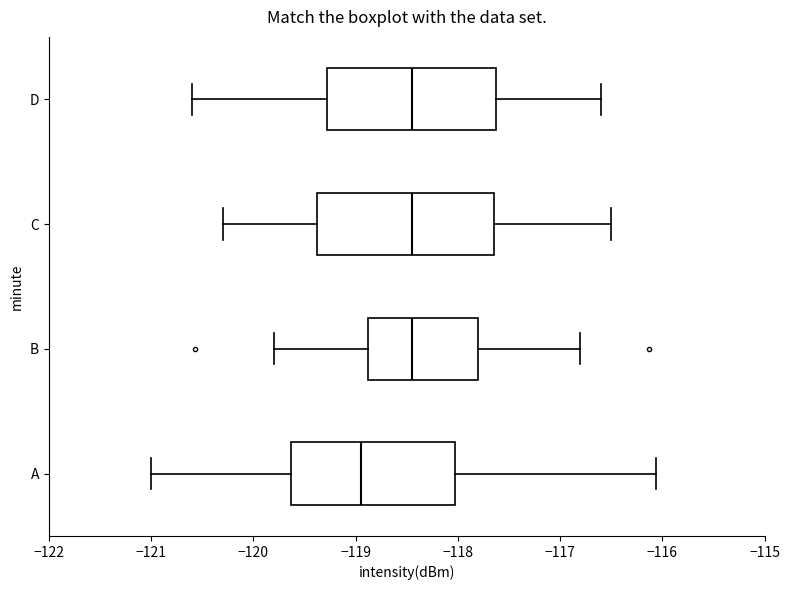

Reading bottom to top, transcribe this box plot: for each box, give where its median line is, the range the box spans, and where its two whiskers end, as read against the x-axis. The values are not printed on the chart, so give them approximately, as read against the axis.

A: median -118.9, box -119.6 to -118.0, whiskers -121.0 to -116.1
B: median -118.4, box -118.9 to -117.8, whiskers -119.8 to -116.8
C: median -118.4, box -119.4 to -117.6, whiskers -120.3 to -116.5
D: median -118.4, box -119.3 to -117.6, whiskers -120.6 to -116.6